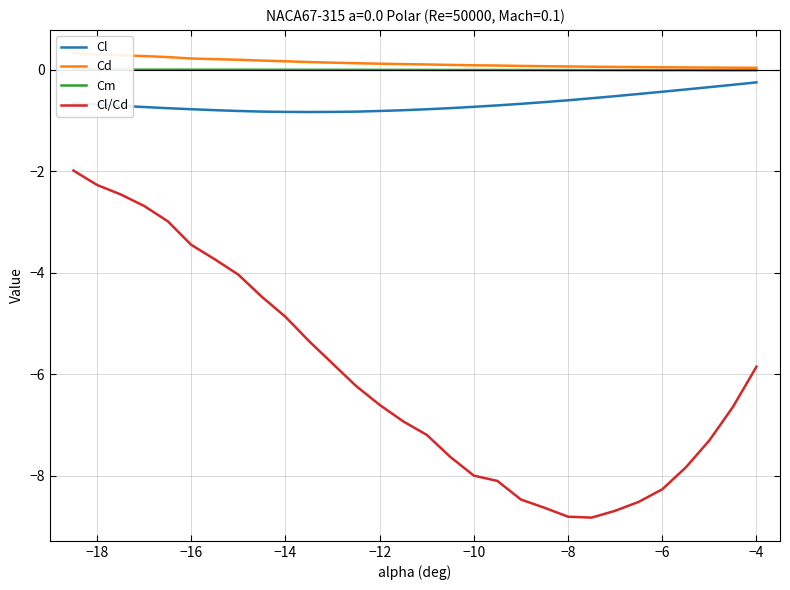

Rank the series by their maximum value, from highest to lowest.

Cd, Cm, Cl, Cl/Cd